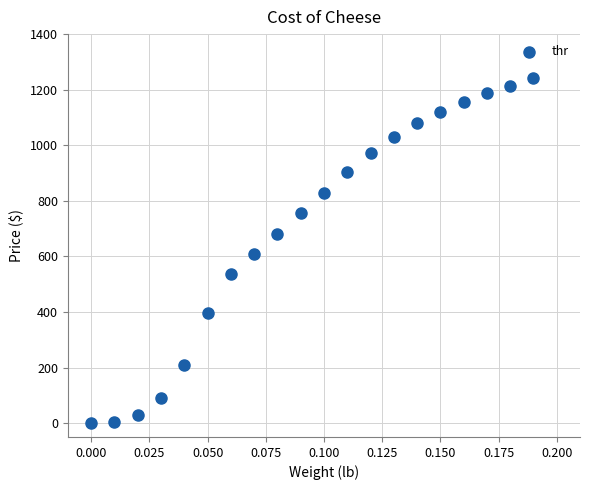

What is the range of Y values (max minus min)?

1240.6